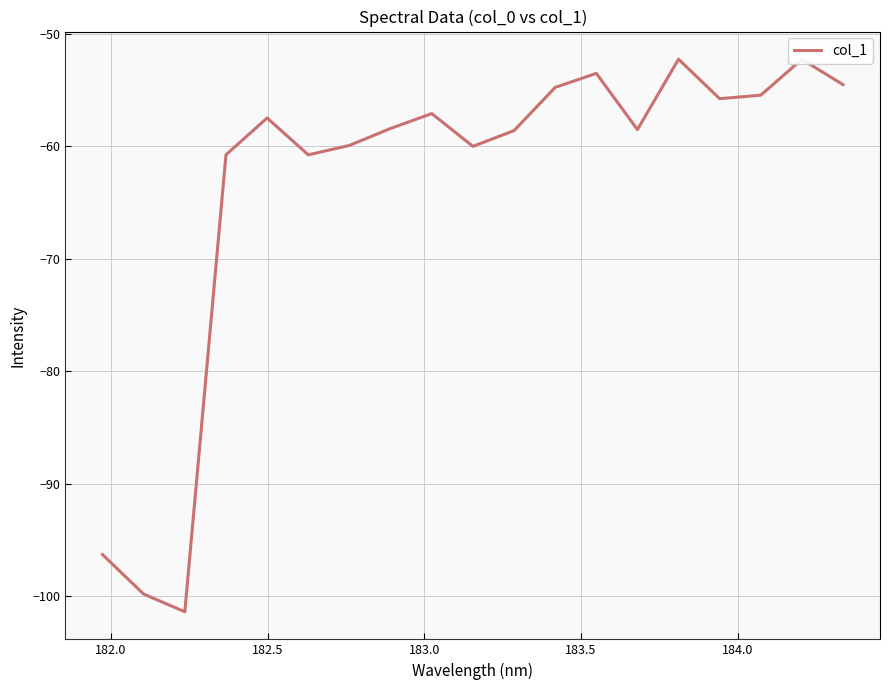

What is the greatest value displayed?

-52.3